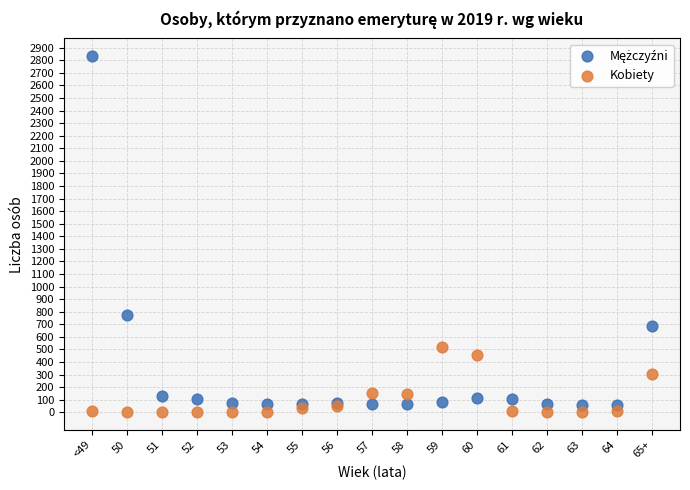

Which series reaches the minimum Y coordinate?

Kobiety